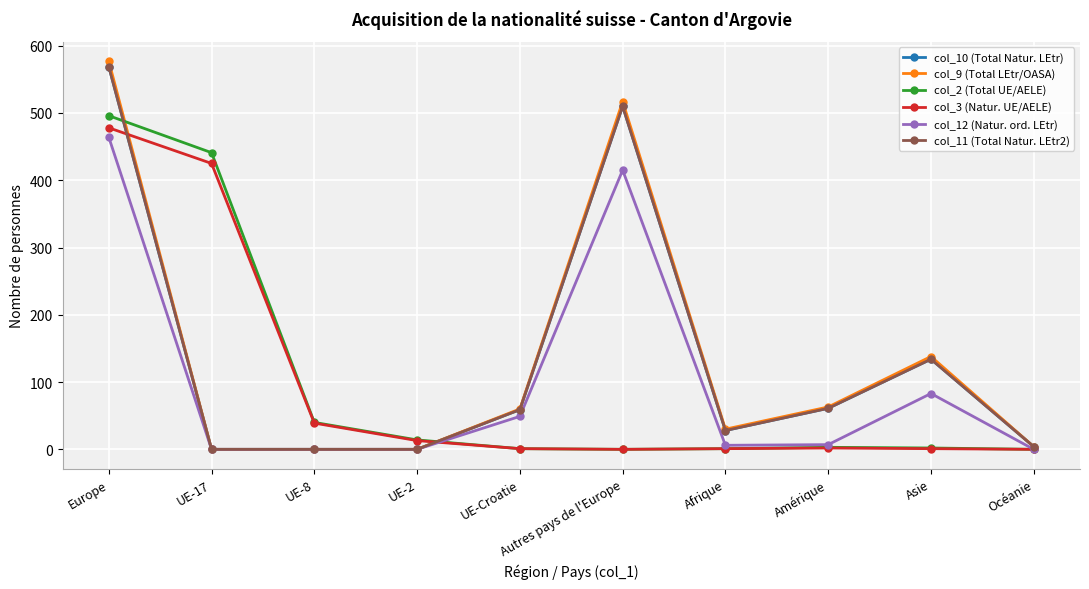

Does the chart have visible grid lines?

Yes